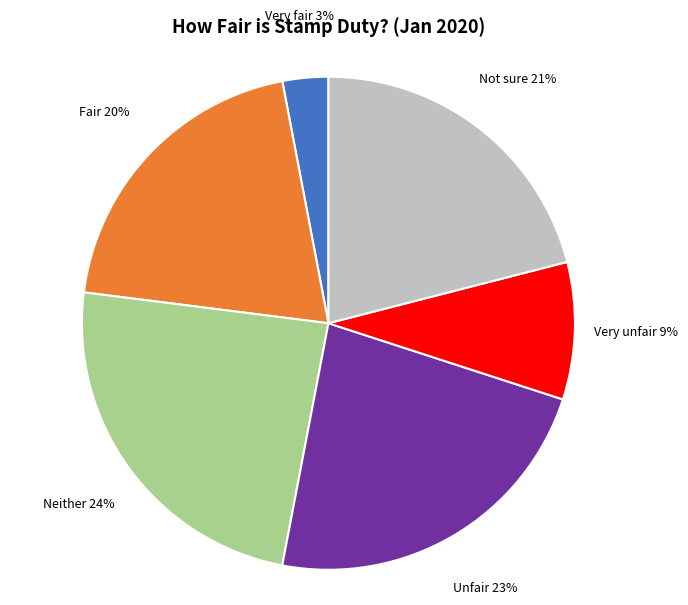

The Very fair slice represents 3% of the pie. True or false?

True